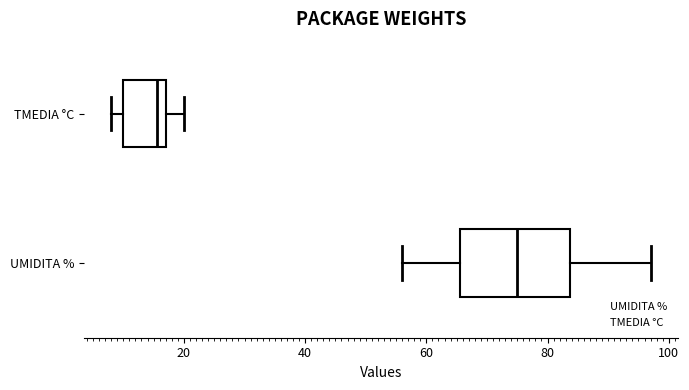

Reading bottom to top, transcribe this box plot: for each box, give where its median line is, the range the box spans, and where its two whiskers end, as read against the x-axis. The values are not printed on the chart, so give them approximately, as read against the axis.

UMIDITA %: median 76, box 66 to 84, whiskers 56 to 98
TMEDIA °C: median 16, box 10 to 18, whiskers 8 to 20